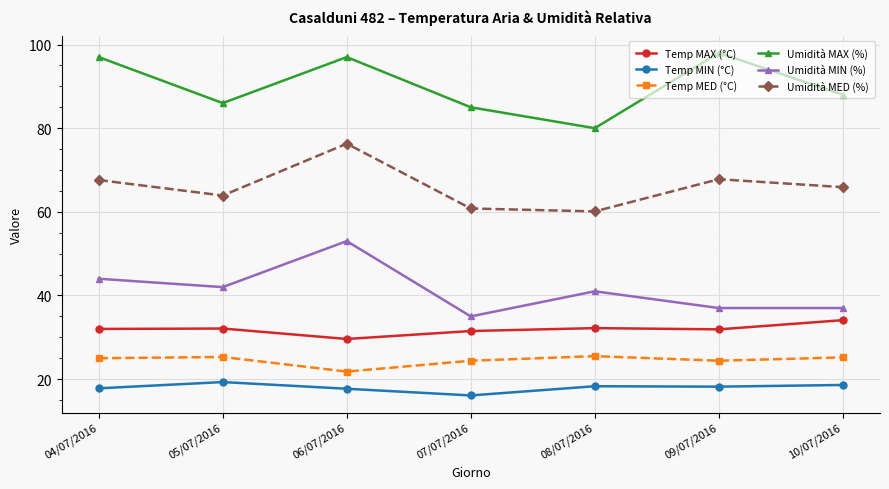

What is the greatest value displayed?

98.0